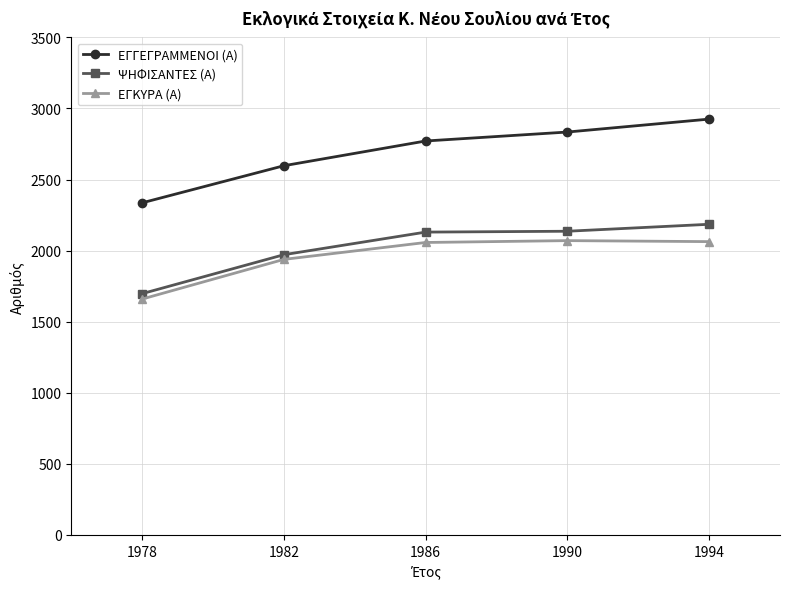

What is the spread (max minus min) of values at 1982?

659